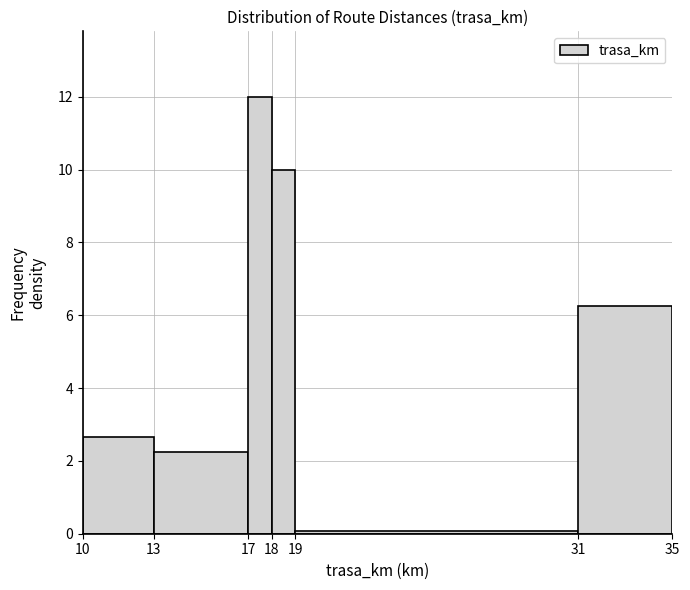

Reading left to right, transcribe this chart: for each bar, give the range it covers on the x-axis and its height. The values are not printed on the chart, so give them approximately, as read against the axis.

10 to 13: 2.6
13 to 17: 2.2
17 to 18: 12.0
18 to 19: 10.0
19 to 31: under 0.2
31 to 35: 6.2